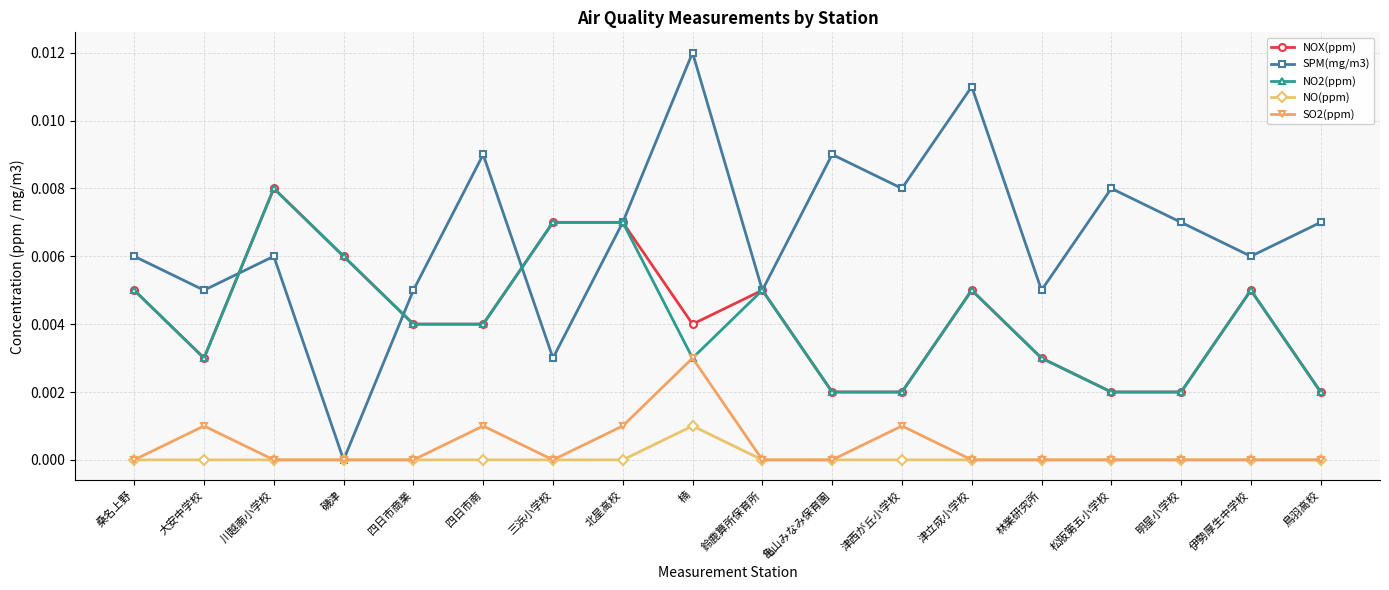

At which category does SO2(ppm) reach its first local peak?

大安中学校